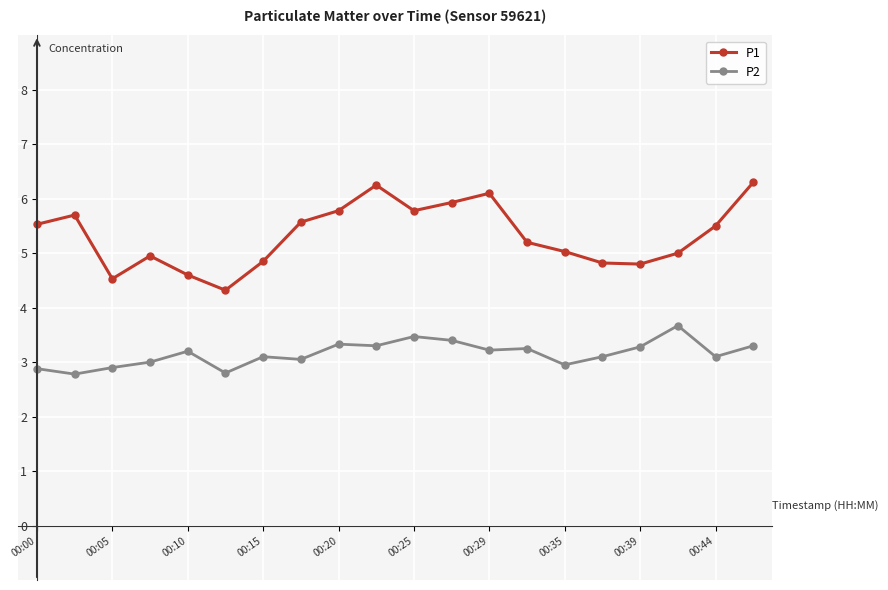

True or false: P1 and P2 intersect in this chart.

False